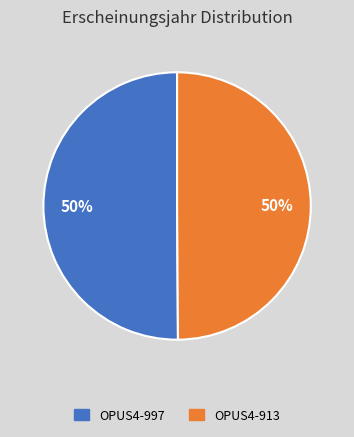

Approximately how many times larger is the value at OPUS4-913 compared to OPUS4-997?

1.0